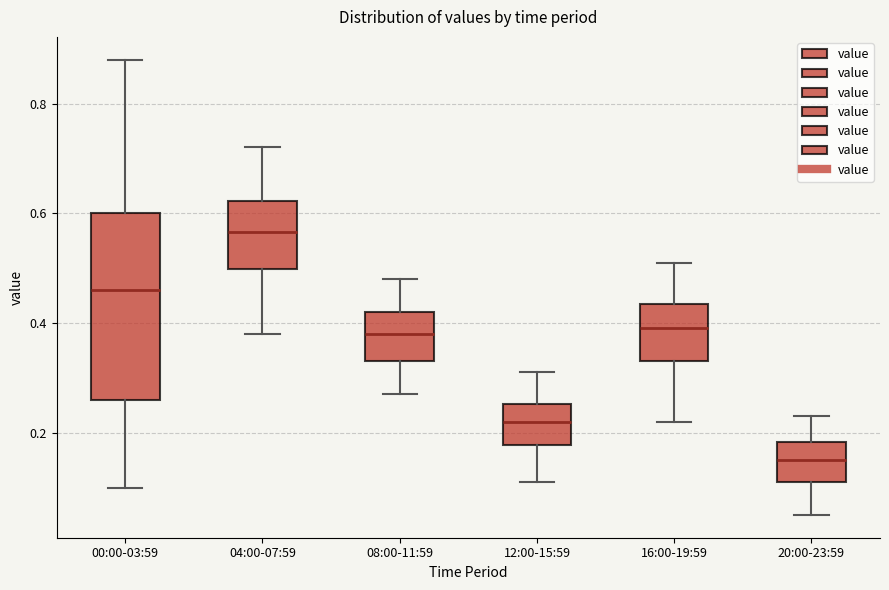

Which box has the highest median line?

04:00-07:59